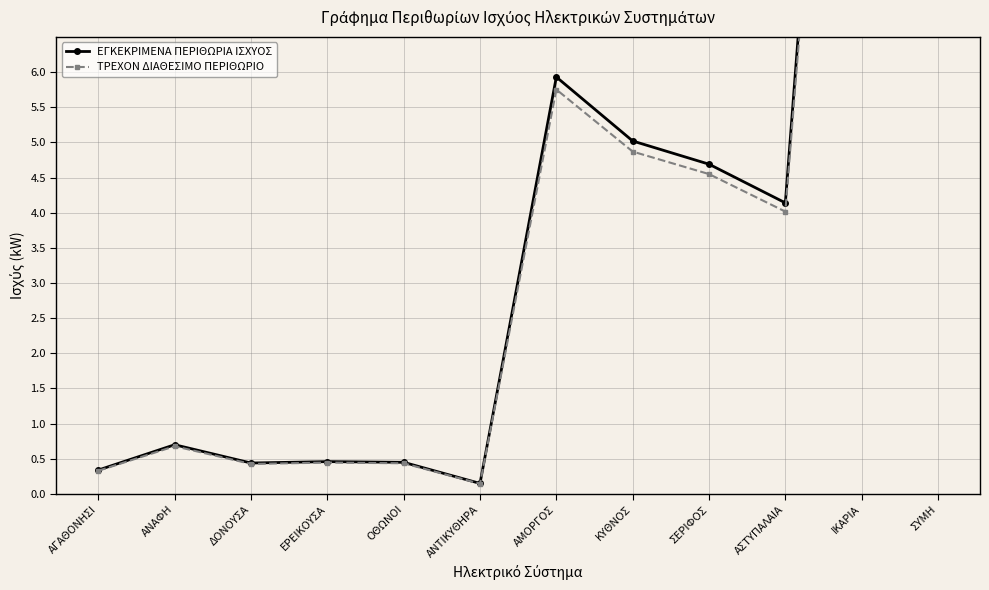

What is the difference between the ΕΓΚΕΚΡΙΜΕΝΑ ΠΕΡΙΘΩΡΙΑ ΙΣΧΥΟΣ values at ΑΣΤΥΠΑΛΑΙΑ and ΑΝΑΦΗ?

3.4